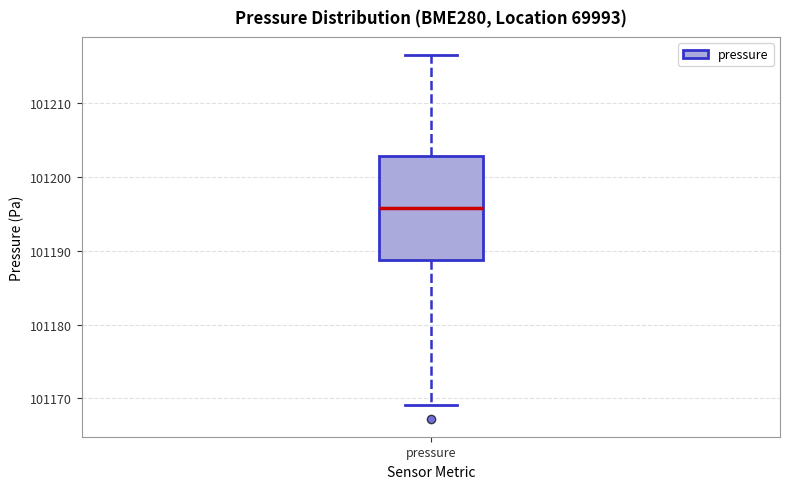

Transcribe this box plot: give where the median line is, the range the box spans, and where the two whiskers end, as read against the y-axis. The values are not printed on the chart, so give them approximately, as read against the axis.

median 101196, box 101189 to 101203, whiskers 101169 to 101217